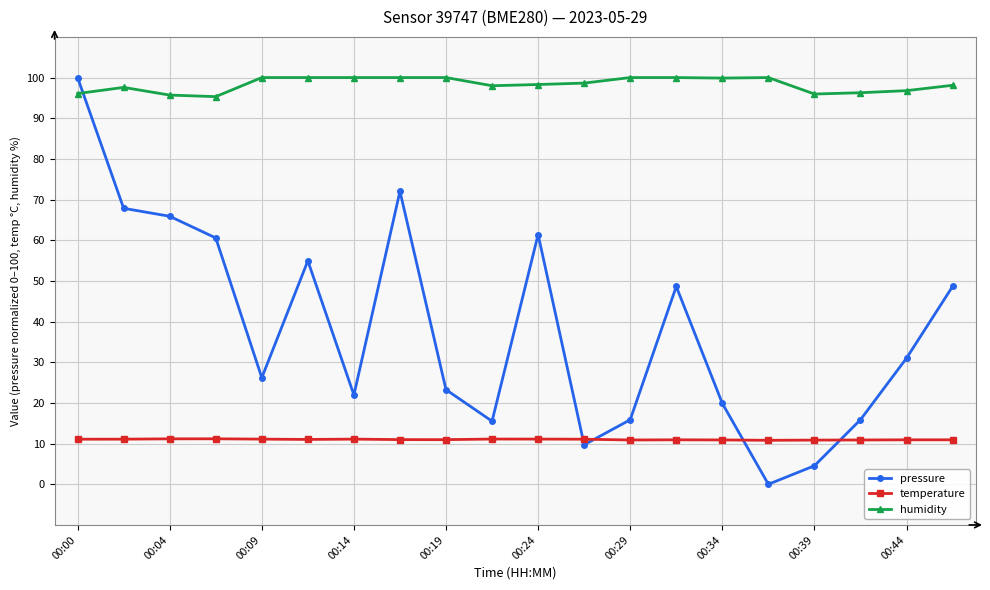

What is the greatest value displayed?

100.0